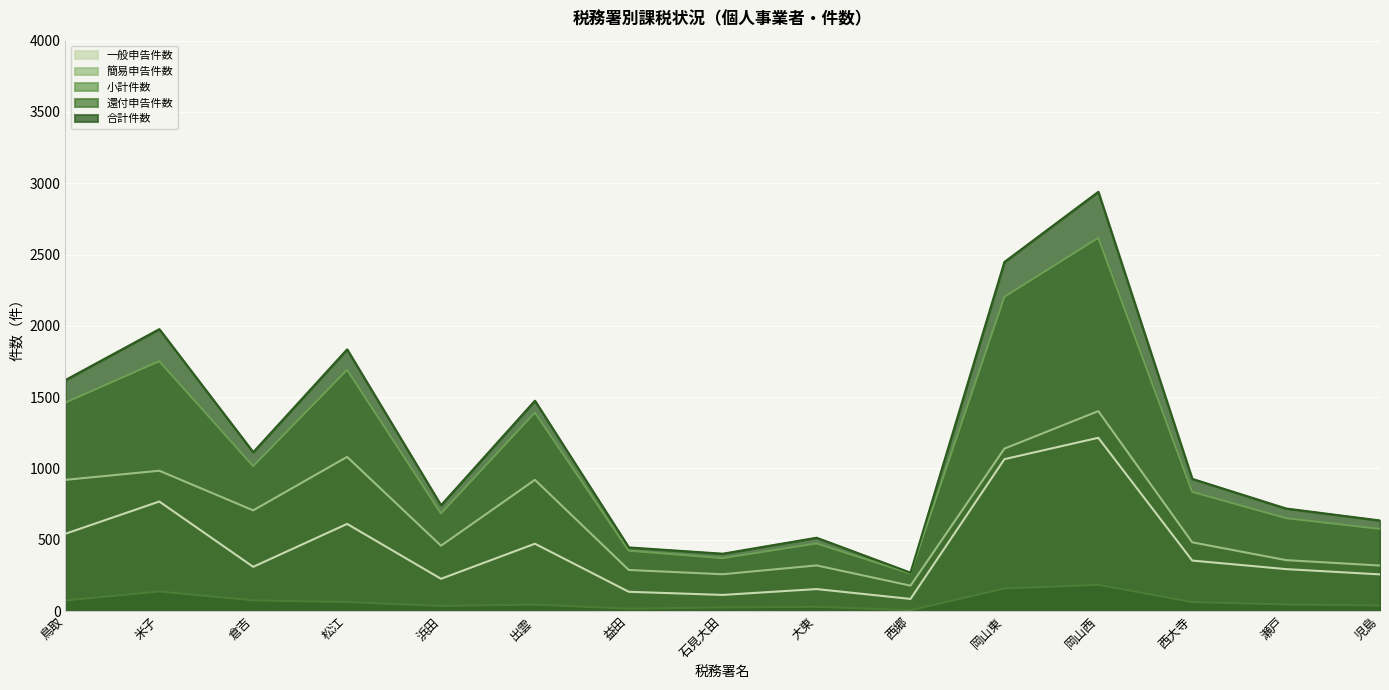

At which label is 合計件数 closest to 1604?

鳥取